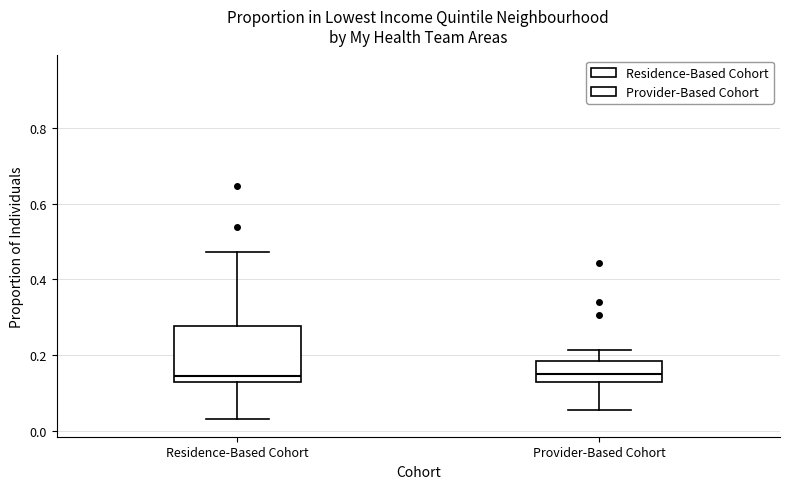

Where does the lower whisker of the box for Residence-Based Cohort end on the y-axis? The values are not printed on the chart, so give them approximately, as read against the axis.

0.02